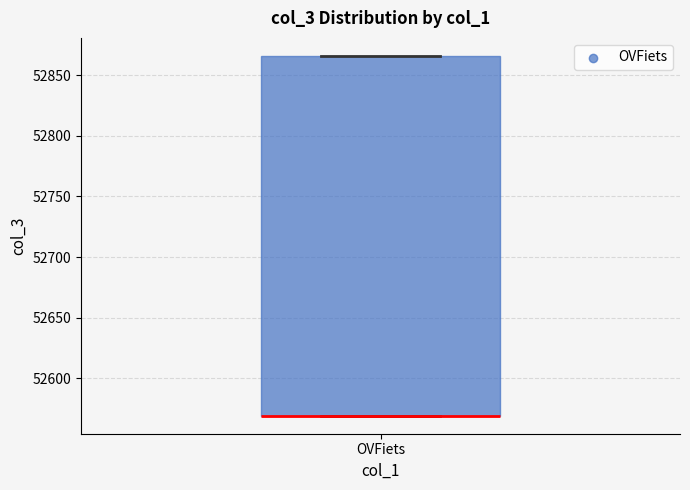

Where is the lower edge of the box for OVFiets on the y-axis? The values are not printed on the chart, so give them approximately, as read against the axis.

52570